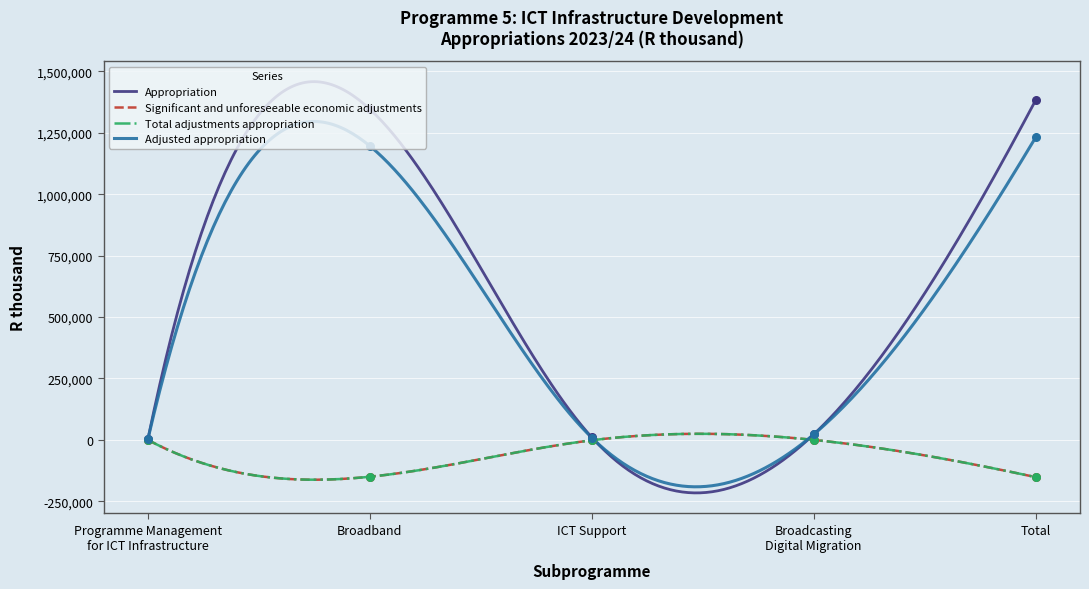

What are all the series names shown in the legend?

Appropriation, Significant and unforeseeable economic adjustments, Total adjustments appropriation, Adjusted appropriation